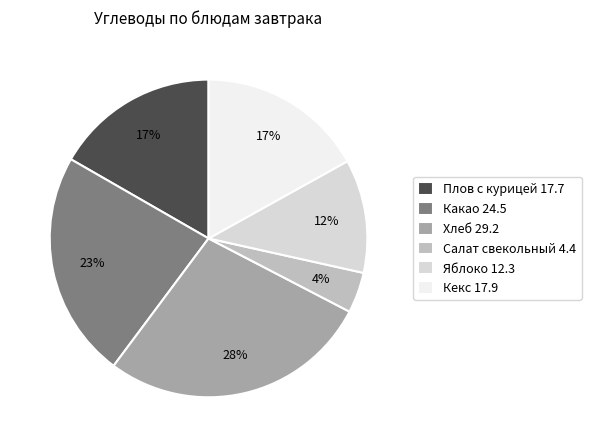

Do Яблоко 12.3 and Какао 24.5 together represent more than half of the pie?

No